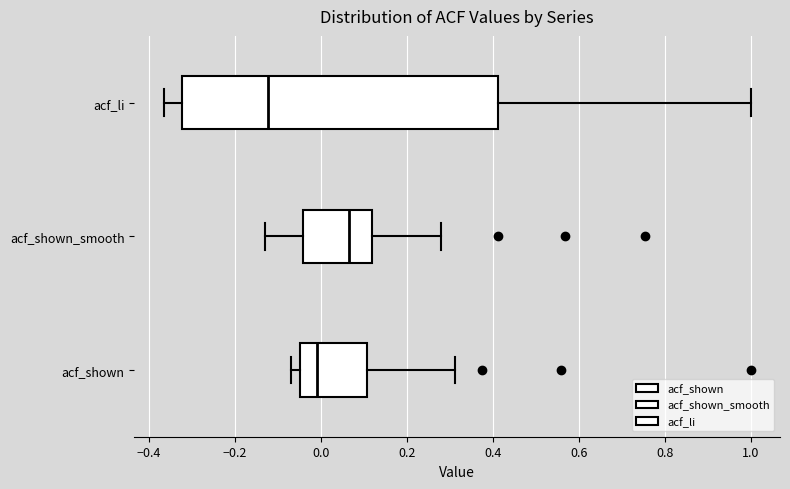

Reading bottom to top, transcribe this box plot: for each box, give where its median line is, the range the box spans, and where its two whiskers end, as read against the x-axis. The values are not printed on the chart, so give them approximately, as read against the axis.

acf_shown: median 0.00, box -0.04 to 0.10, whiskers -0.06 to 0.32
acf_shown_smooth: median 0.06, box -0.04 to 0.12, whiskers -0.12 to 0.28
acf_li: median -0.12, box -0.32 to 0.42, whiskers -0.36 to 1.00